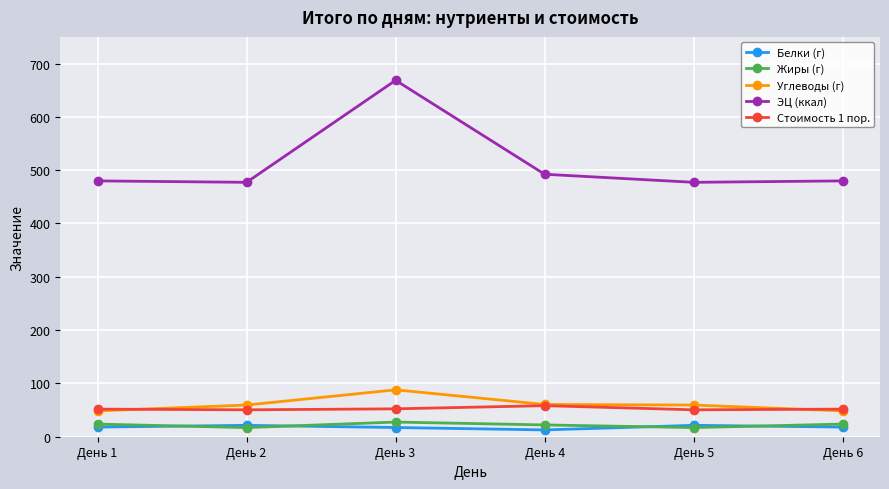

Which series has the widest spread of values?

ЭЦ (ккал)